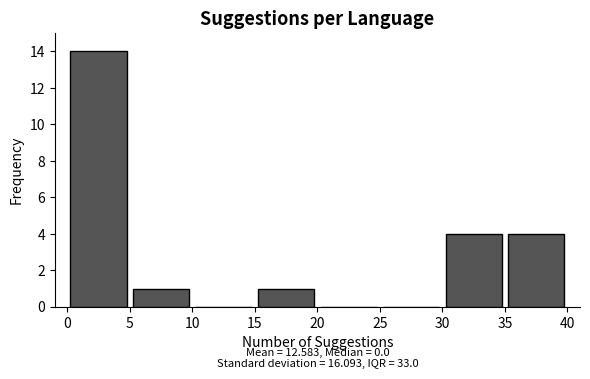

Over which range of the x-axis is the bar tallest?

0 to 5